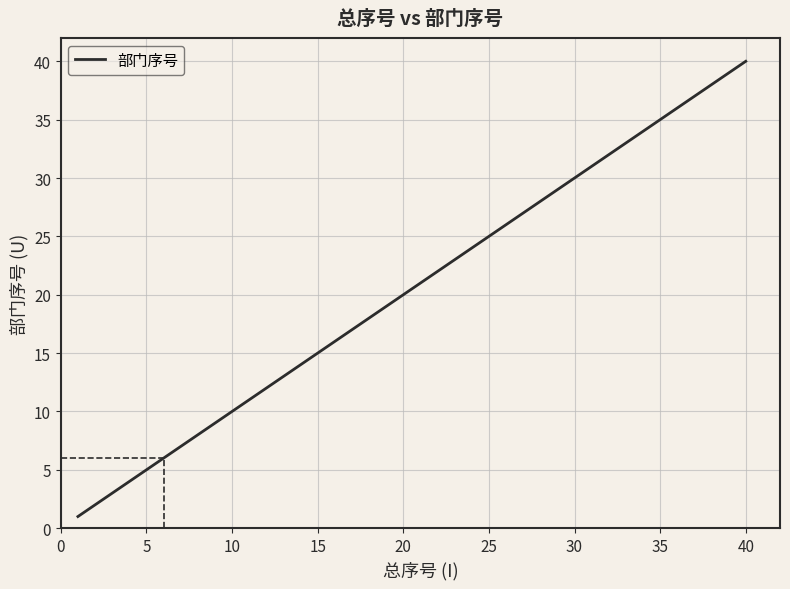

What is the difference between the maximum and minimum values?

39